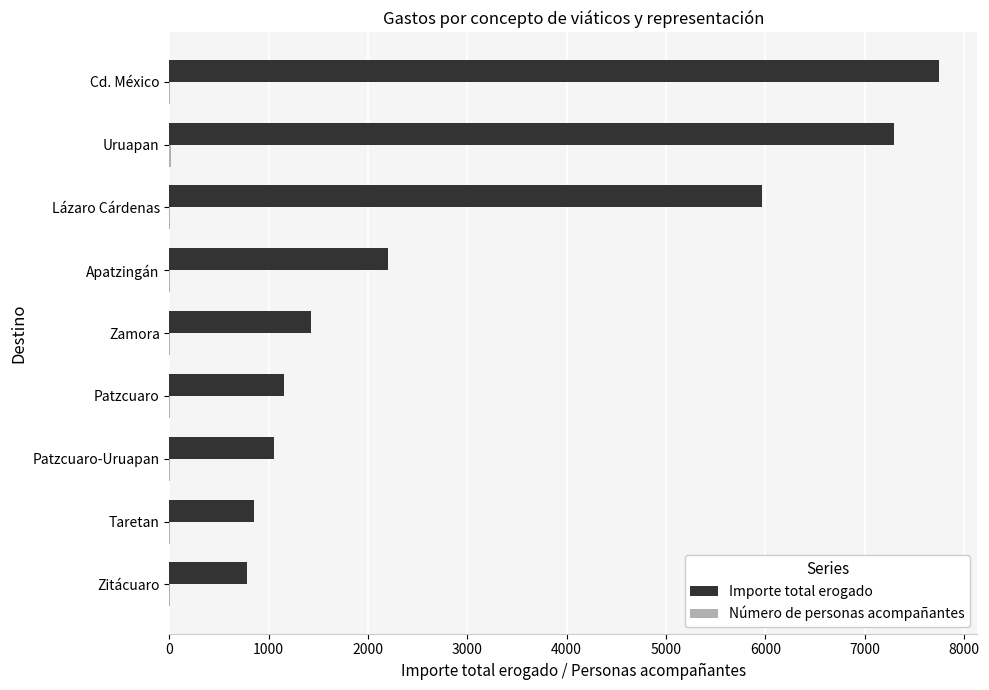

The value of Importe total erogado at Uruapan is 7295. True or false?

True